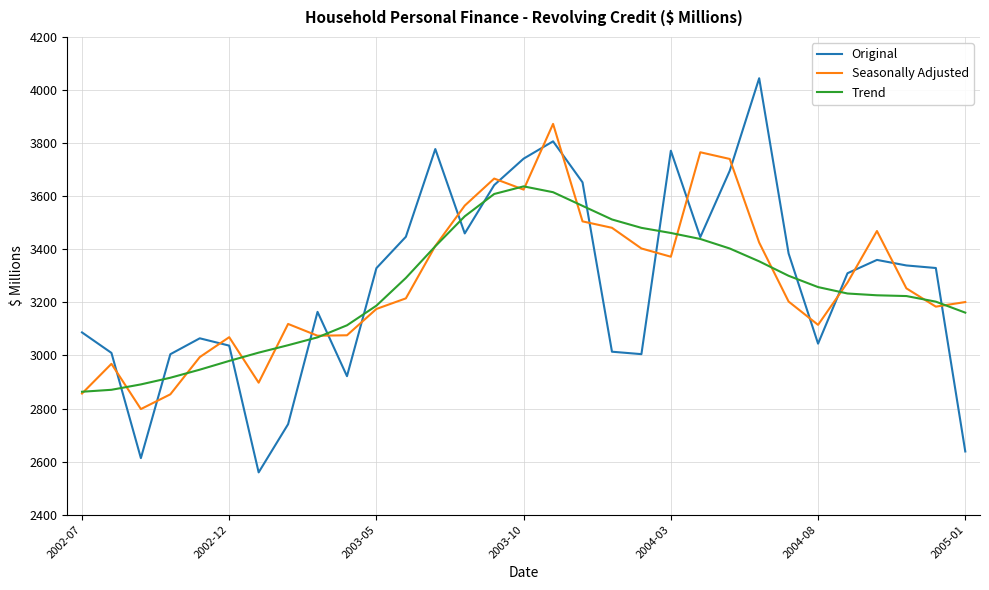

What is the average value of the Original series?

3272.2